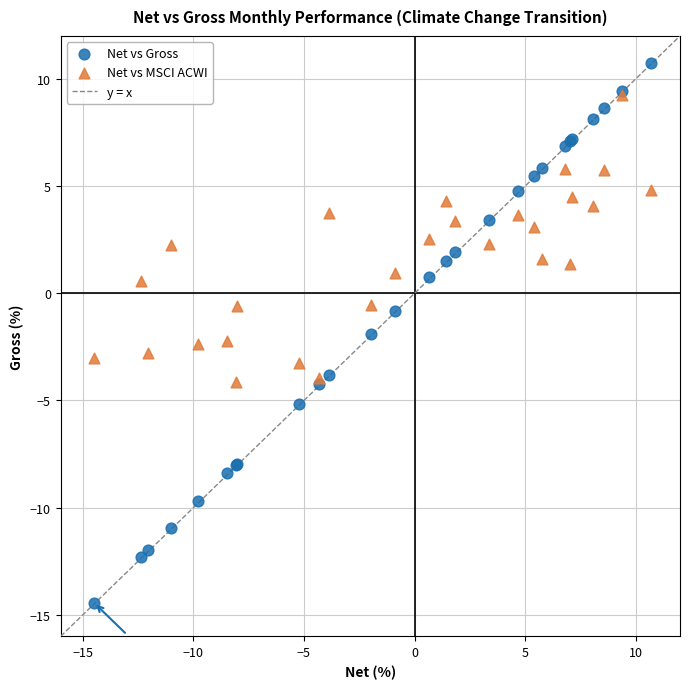

Which series reaches the minimum Y coordinate?

Net vs Gross